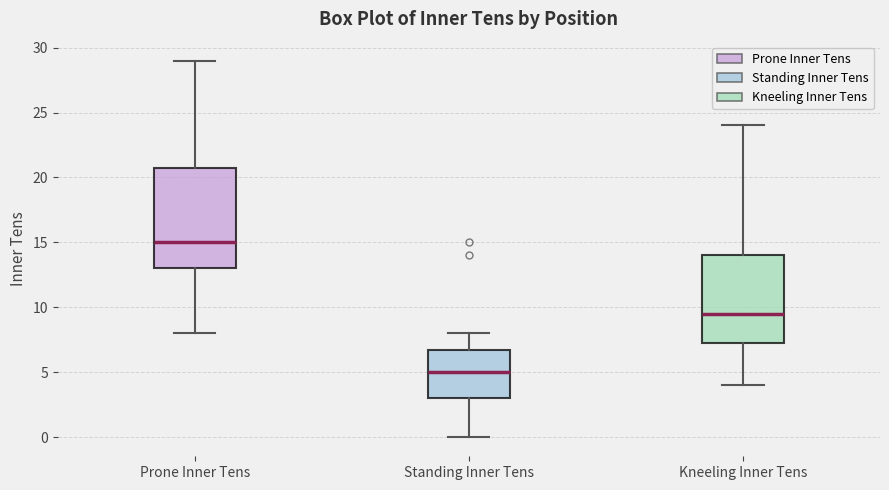

Reading left to right, transcribe this box plot: for each box, give where its median line is, the range the box spans, and where its two whiskers end, as read against the y-axis. The values are not printed on the chart, so give them approximately, as read against the axis.

Prone Inner Tens: median 15.0, box 13.0 to 21.0, whiskers 8.0 to 29.0
Standing Inner Tens: median 5.0, box 3.0 to 7.0, whiskers 0.0 to 8.0
Kneeling Inner Tens: median 9.5, box 7.5 to 14.0, whiskers 4.0 to 24.0